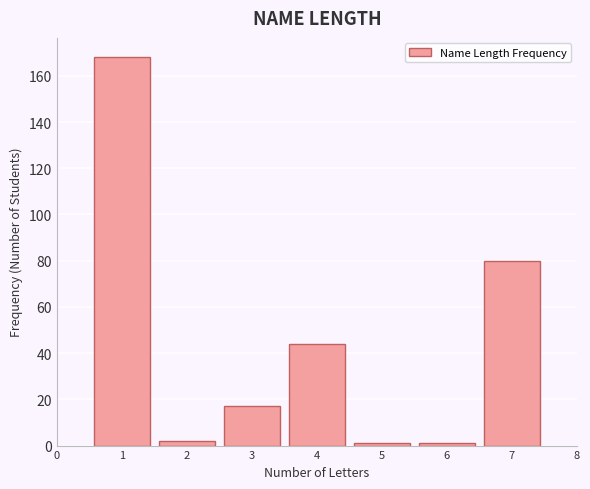

Reading left to right, transcribe all the data shown in this chart.

168	2	17	44	1	1	80